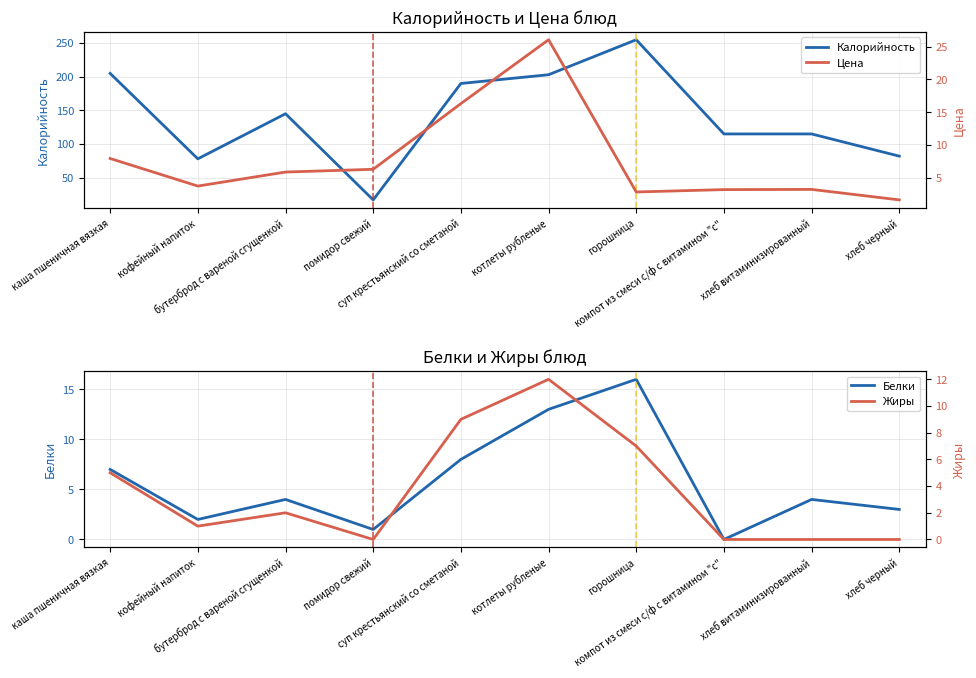

Which series has the largest range (max minus min)?

Калорийность